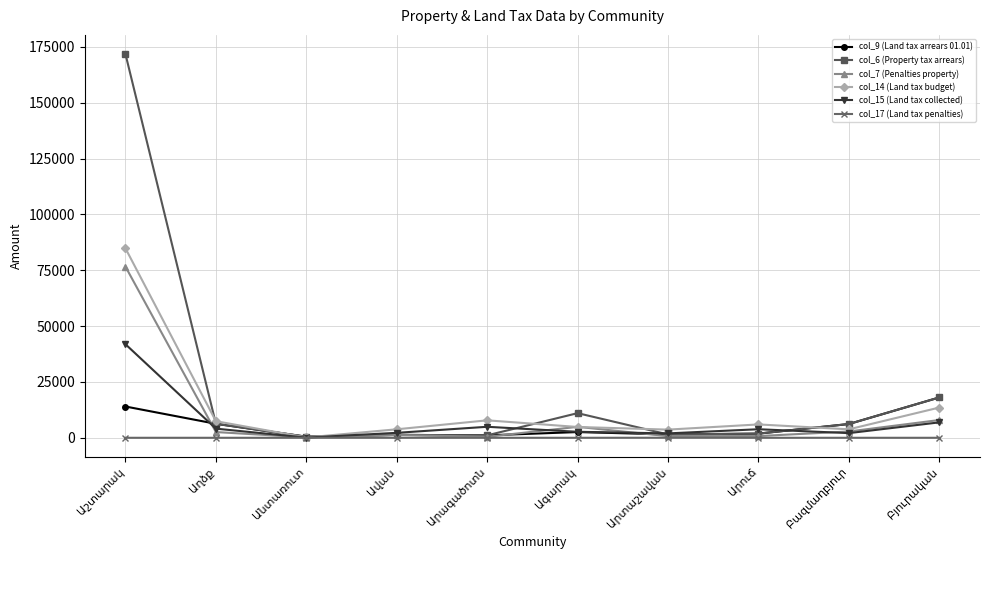

What is the value of the col_15 (Land tax collected) point at the 10th from the left?

6901.1